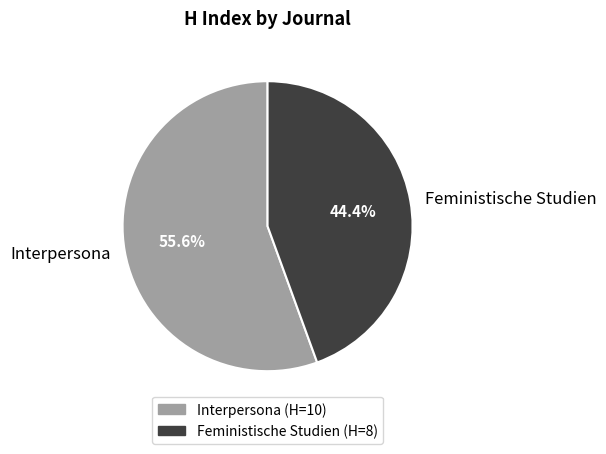

Which slice is the smallest?

Feministische Studien